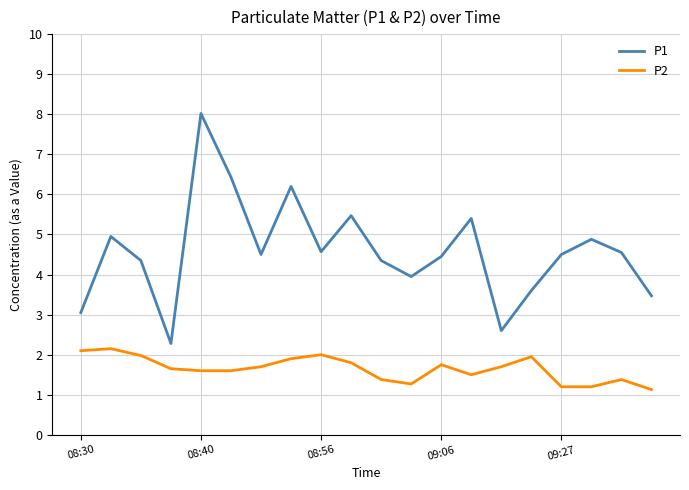

What is the difference between the maximum and minimum values in the P1 series?

5.7